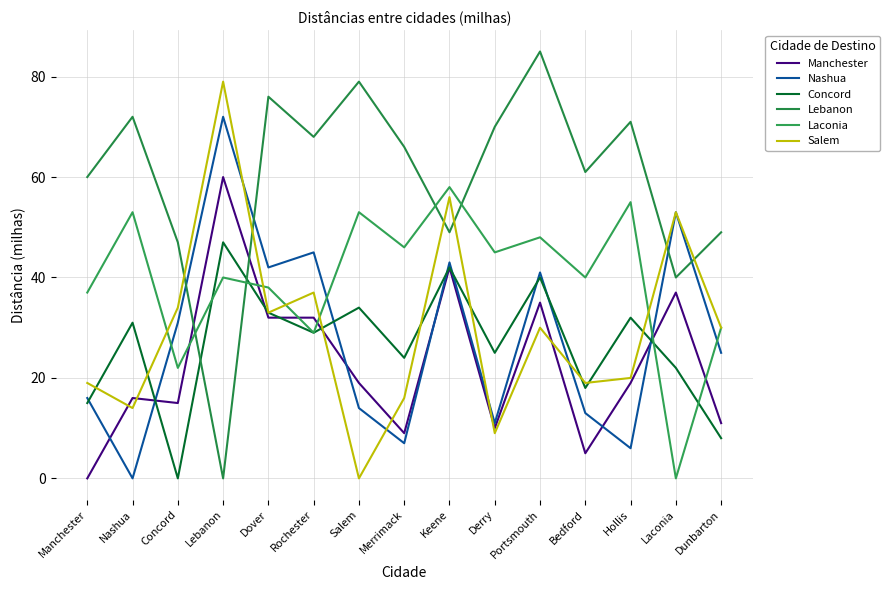

After their last crossing, which series has the higher values: Laconia or Nashua?

Laconia